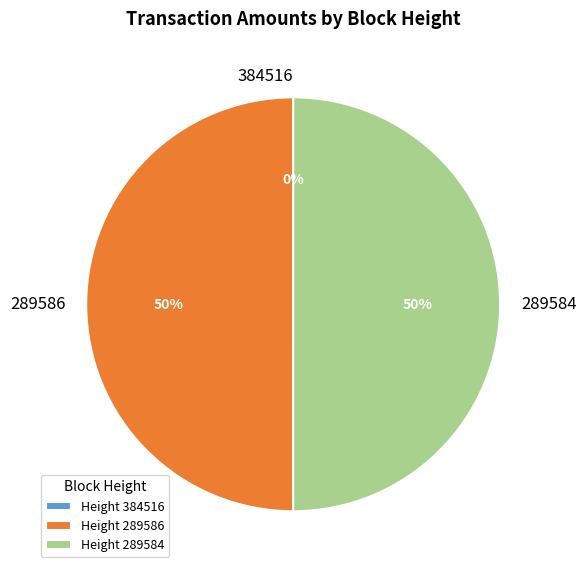

Is 289584 the majority of the pie?

Yes